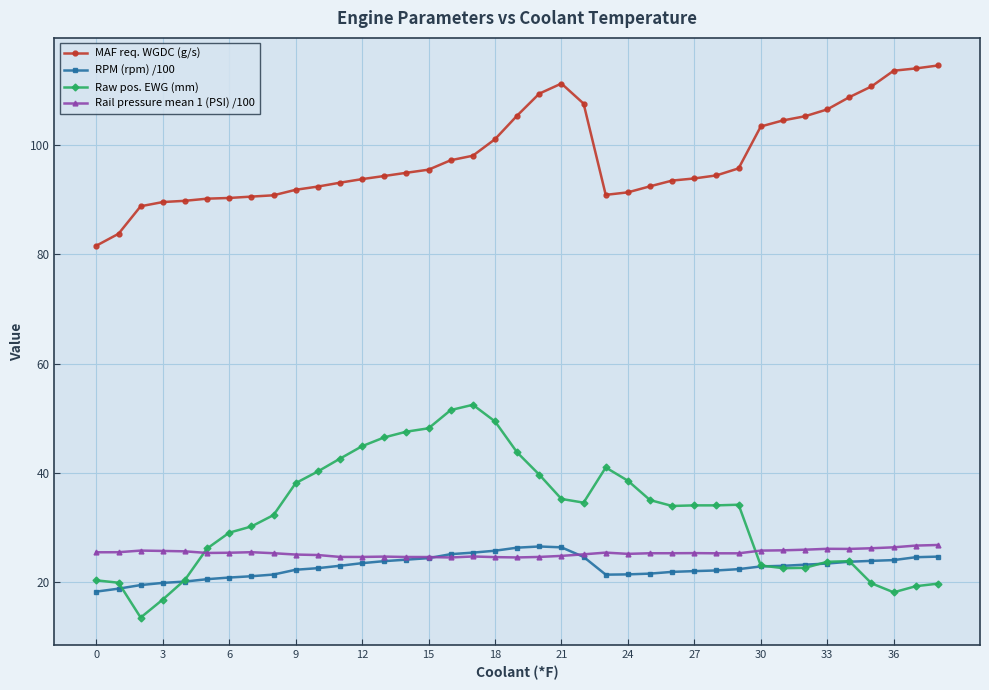

What is the minimum value for Raw pos. EWG (mm)?

13.4